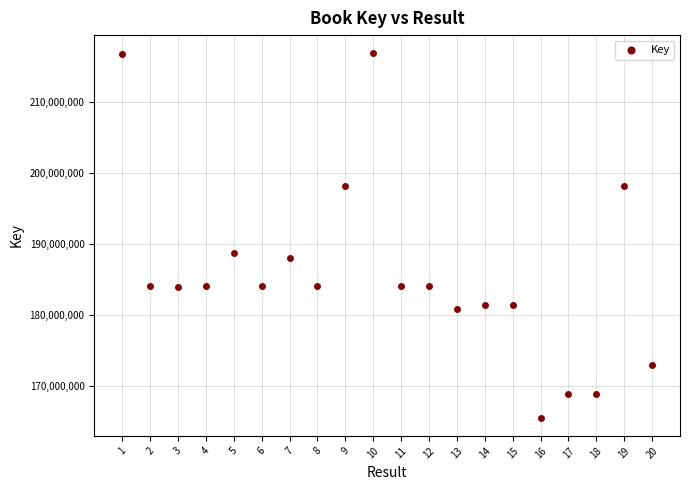

What is the range of X values (max minus min)?

19